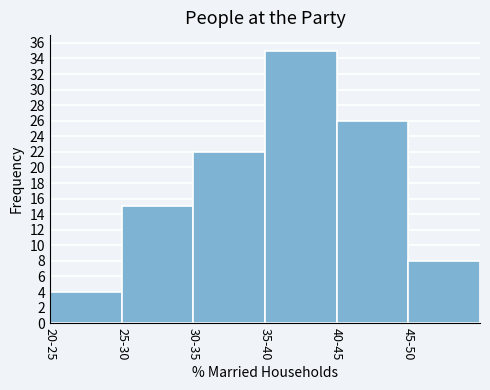

Reading left to right, extract all data points from this chart.

20-25=4	25-30=15	30-35=22	35-40=35	40-45=26	45-50=8